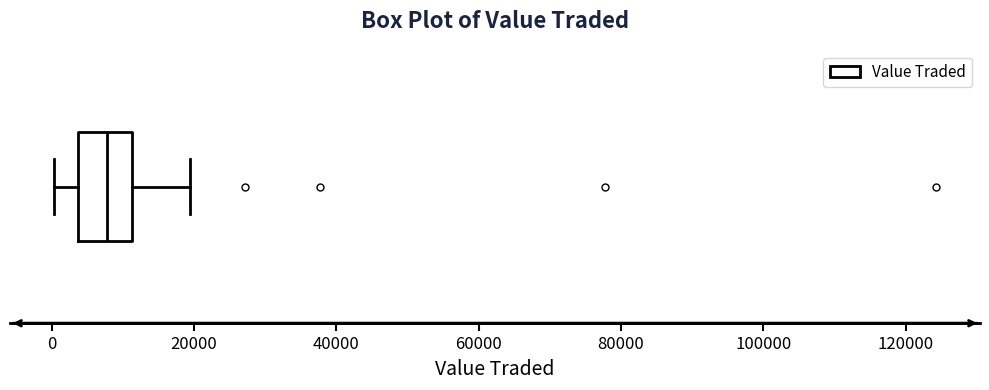

Transcribe this box plot: give where the median line is, the range the box spans, and where the two whiskers end, as read against the x-axis. The values are not printed on the chart, so give them approximately, as read against the axis.

median 8000, box 4000 to 12000, whiskers 0 to 20000